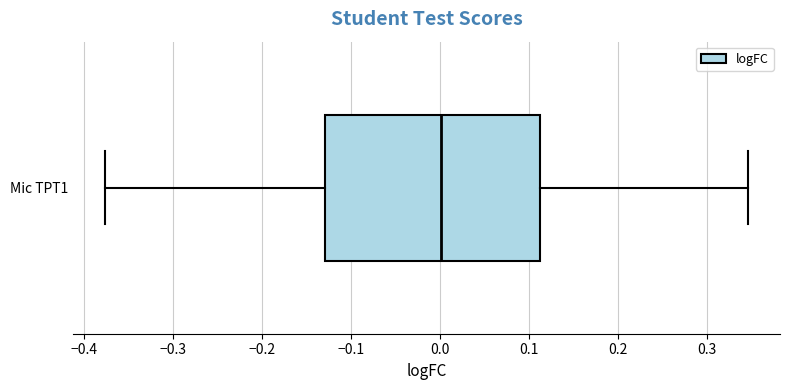

Transcribe this box plot: give where the median line is, the range the box spans, and where the two whiskers end, as read against the x-axis. The values are not printed on the chart, so give them approximately, as read against the axis.

median 0.00, box -0.13 to 0.11, whiskers -0.38 to 0.35